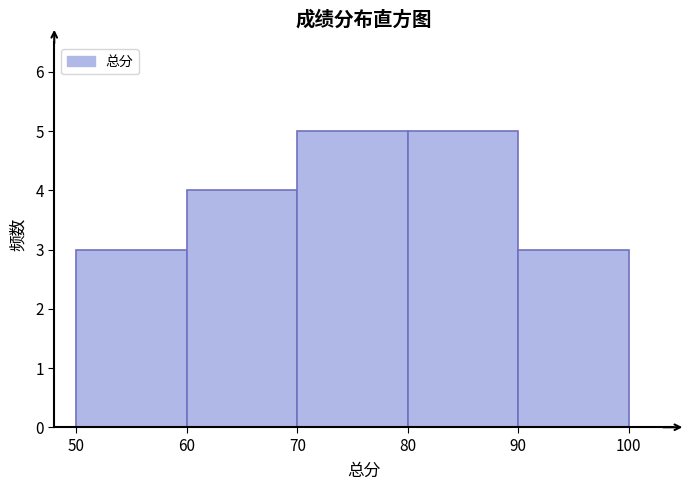

Reading left to right, list every bar in this chart as the range it spans on the x-axis followed by its height. The values are not printed on the chart, so give them approximately, as read against the axis.

50 to 60: 3
60 to 70: 4
70 to 80: 5
80 to 90: 5
90 to 100: 3